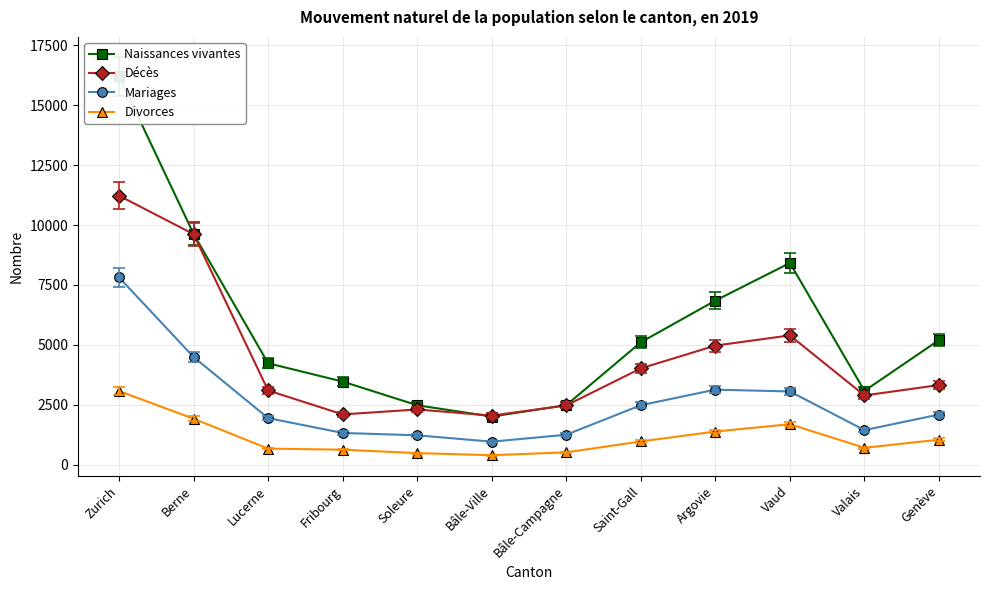

Which series has the largest range (max minus min)?

Naissances vivantes